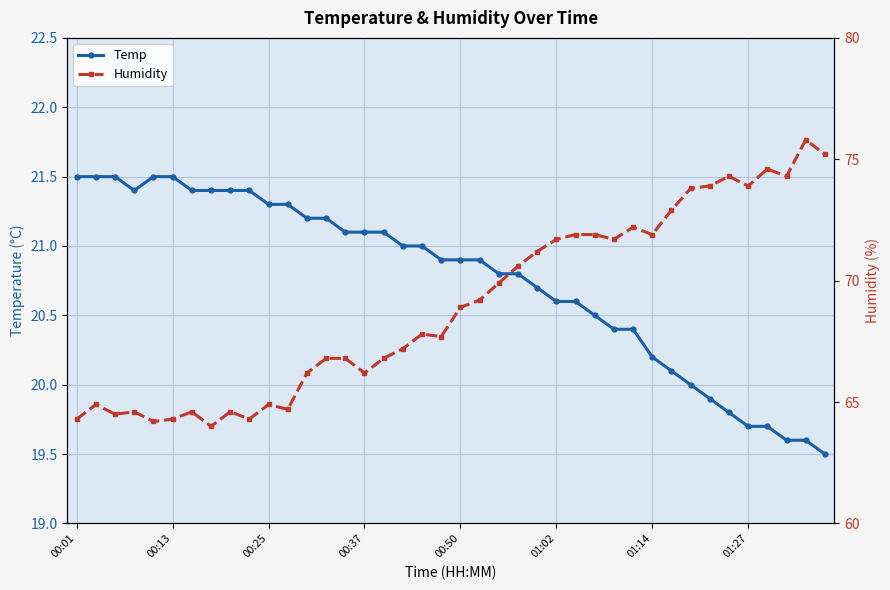

At how many categories does at least one series exceed 71?

16